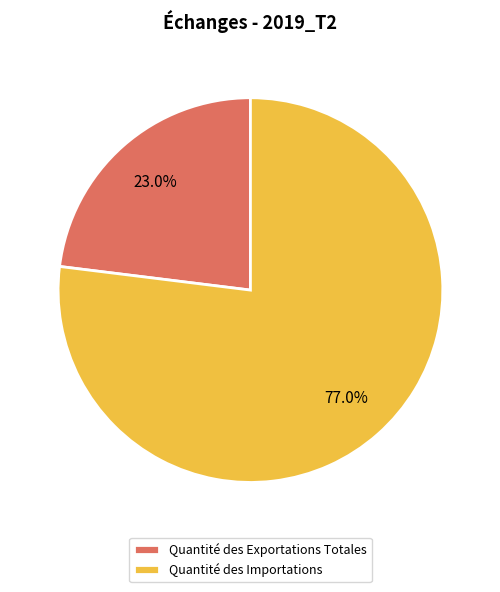

To the nearest percent, what percentage of the pie is Quantité des Importations?

77%